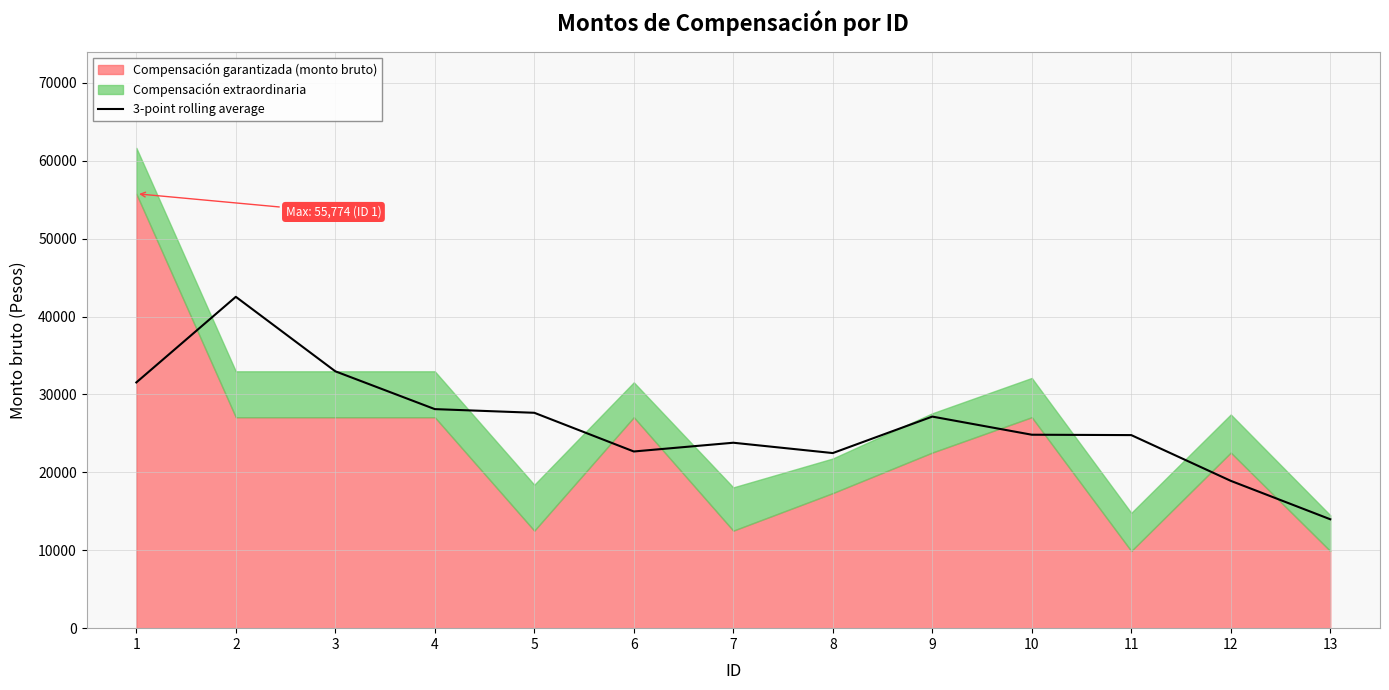

What is the difference between the maximum and second lowest values?

23626.0